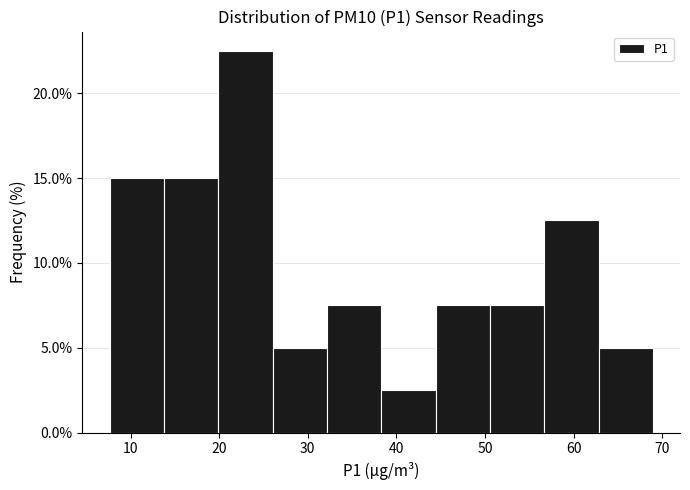

Reading left to right, list every bar in this chart as the range it spans on the x-axis followed by its height. Neither the bar edges nor the heights are printed on the chart, so give them approximately, as read against the axes.

8 to 14: 15.0
14 to 20: 15.0
20 to 26: 22.5
26 to 32: 5.0
32 to 38: 7.5
38 to 44: 2.5
44 to 51: 7.5
51 to 57: 7.5
57 to 63: 12.5
63 to 69: 5.0